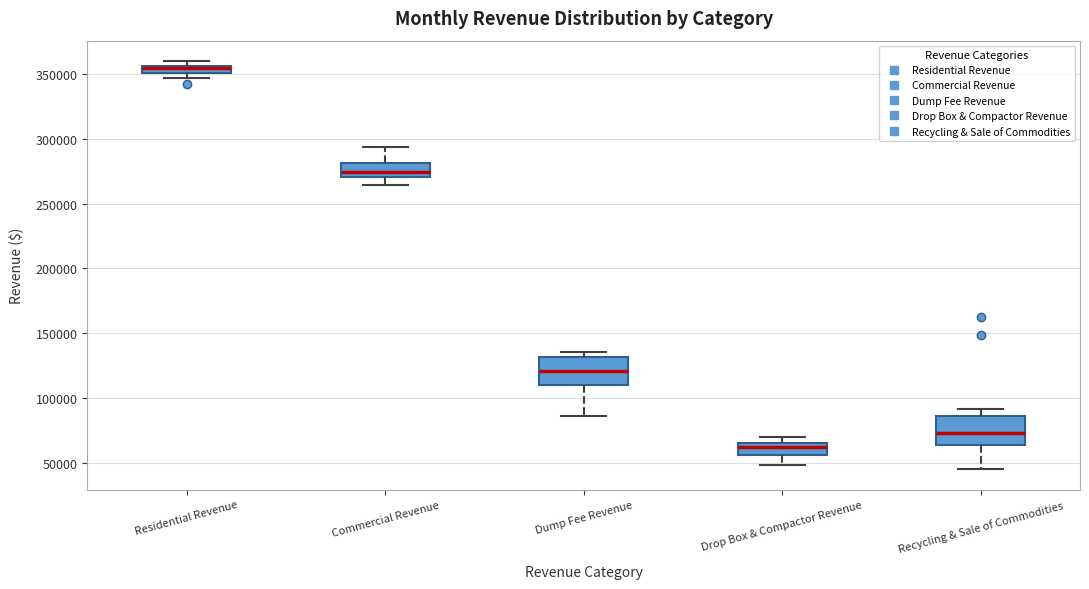

Which box's median line is the lowest?

Drop Box & Compactor Revenue